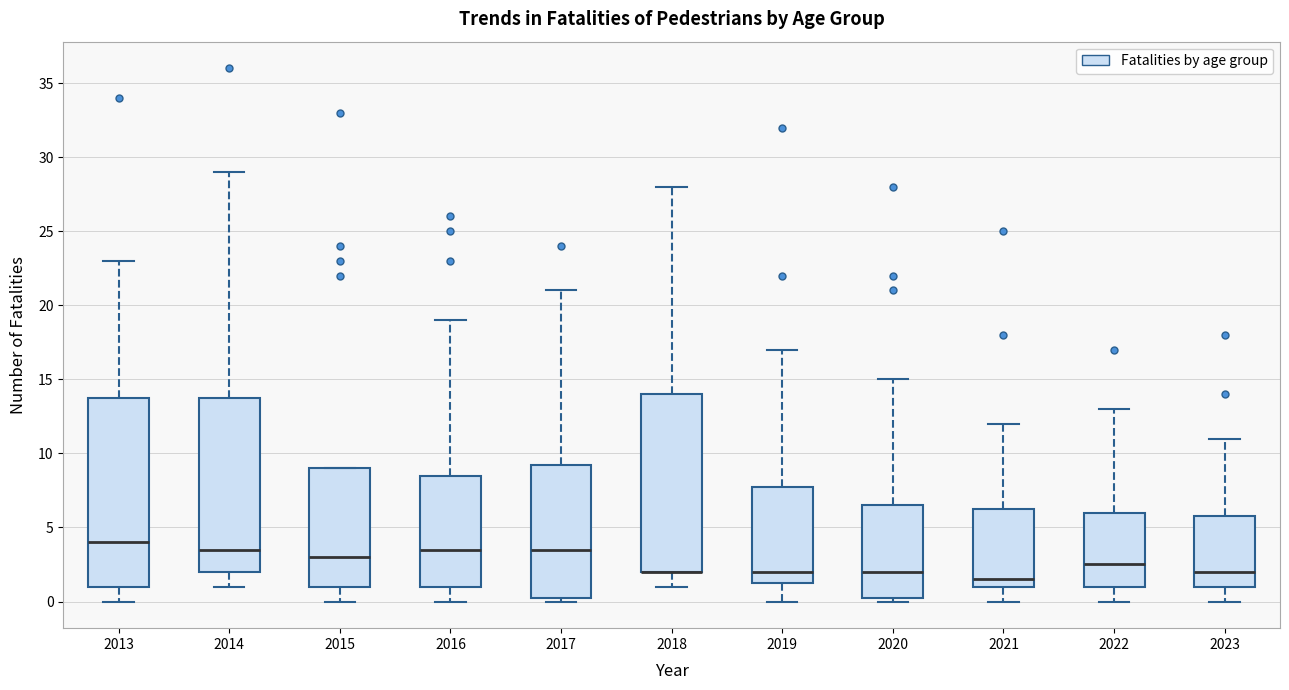

Reading left to right, read every box against the y-axis: the position of its median line, the range the box covers, and the ends of its whiskers. The values are not printed on the chart, so give them approximately, as read against the axis.

2013: median 4.0, box 1.0 to 14.0, whiskers 0.0 to 23.0
2014: median 3.5, box 2.0 to 14.0, whiskers 1.0 to 29.0
2015: median 3.0, box 1.0 to 9.0, whiskers 0.0 to 9.0
2016: median 3.5, box 1.0 to 8.5, whiskers 0.0 to 19.0
2017: median 3.5, box 0.5 to 9.5, whiskers 0.0 to 21.0
2018: median 2.0 (drawn on the box's lower edge), box 2.0 to 14.0, whiskers 1.0 to 28.0
2019: median 2.0, box 1.5 to 8.0, whiskers 0.0 to 17.0
2020: median 2.0, box 0.5 to 6.5, whiskers 0.0 to 15.0
2021: median 1.5, box 1.0 to 6.5, whiskers 0.0 to 12.0
2022: median 2.5, box 1.0 to 6.0, whiskers 0.0 to 13.0
2023: median 2.0, box 1.0 to 6.0, whiskers 0.0 to 11.0